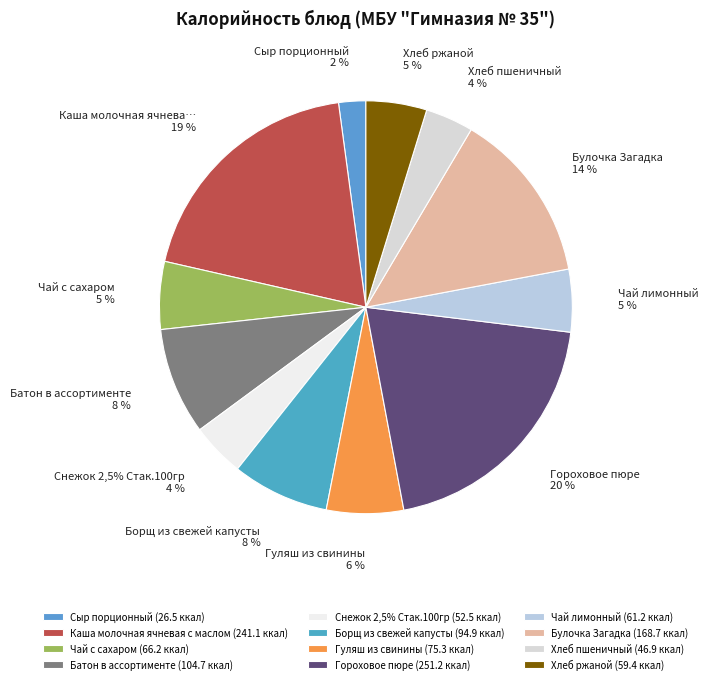

The Чай с сахаром slice represents 5% of the pie. True or false?

True